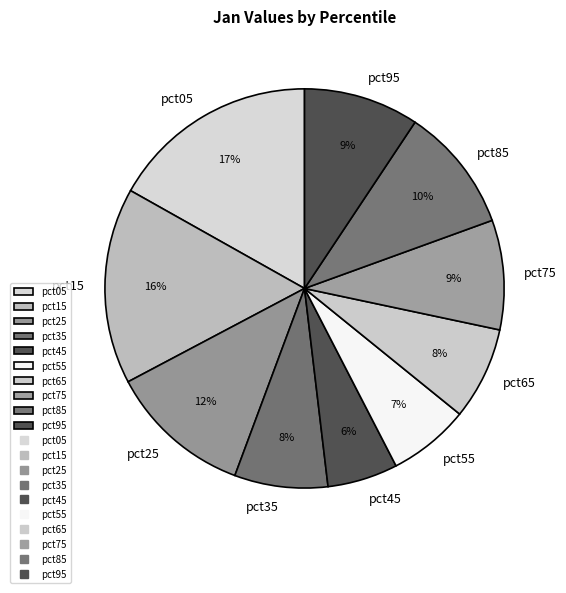

To the nearest percent, what percentage of the pie is pct75?

9%